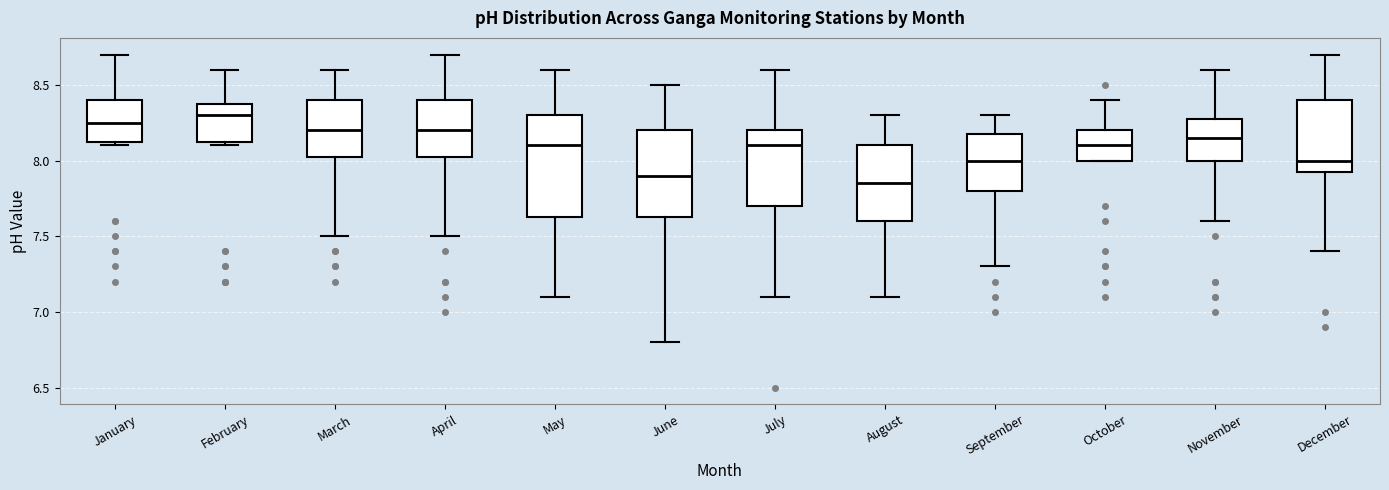

Which box has the lowest median line?

August